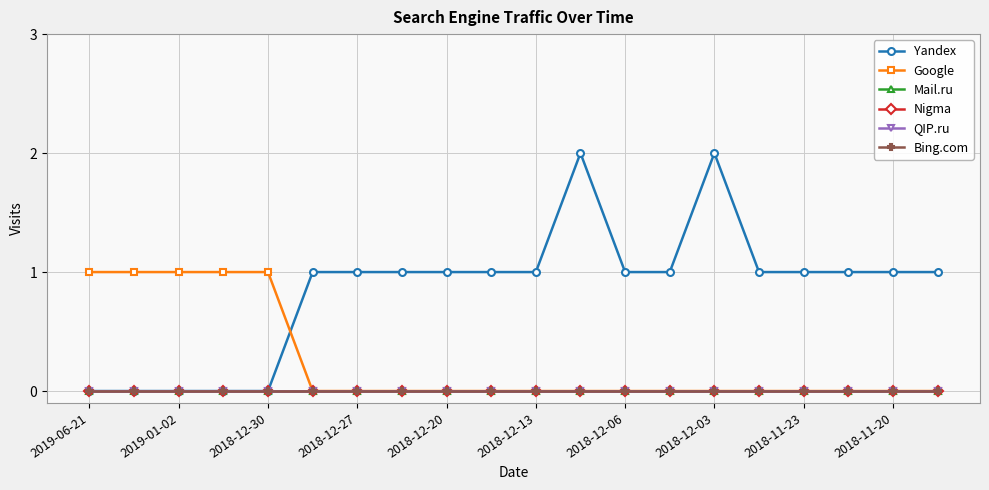

At how many categories does at least one series exceed 0?

20